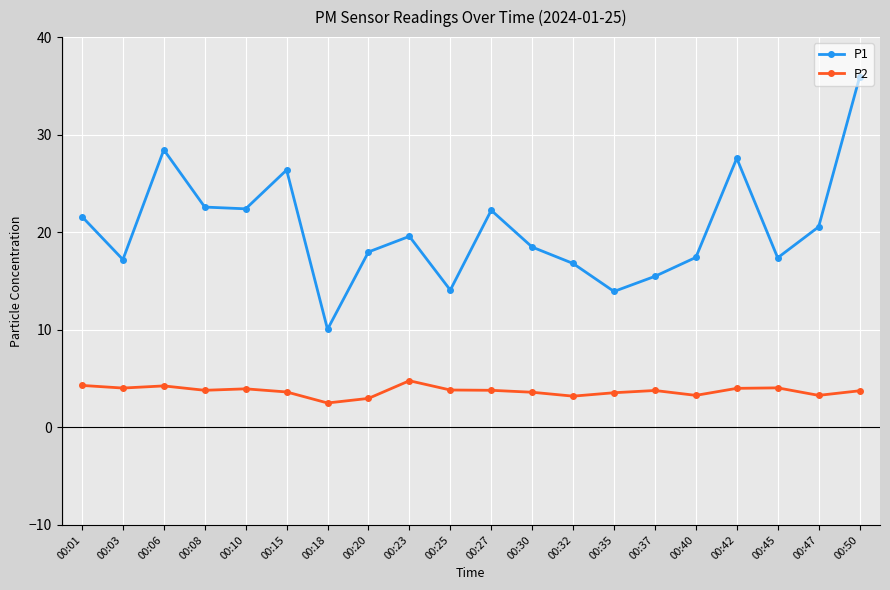

The P2 series shows 3.3 at 00:47. True or false?

True